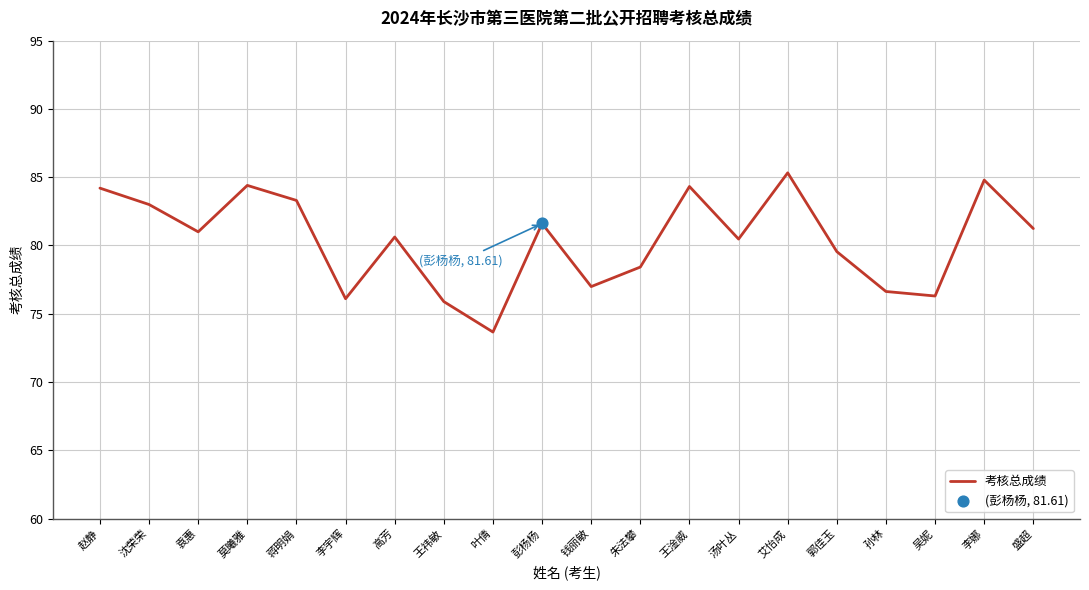

Approximately how many times larger is the value at 孙林 compared to 艾怡成?

0.9